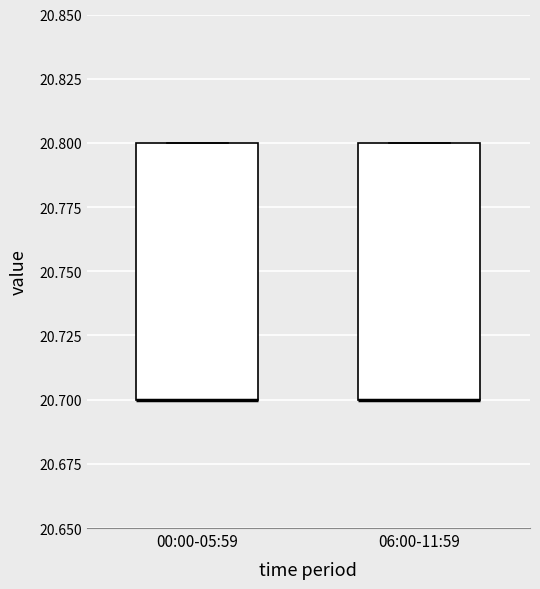

Where is the lower edge of the box for 06:00-11:59 on the y-axis? The values are not printed on the chart, so give them approximately, as read against the axis.

20.7